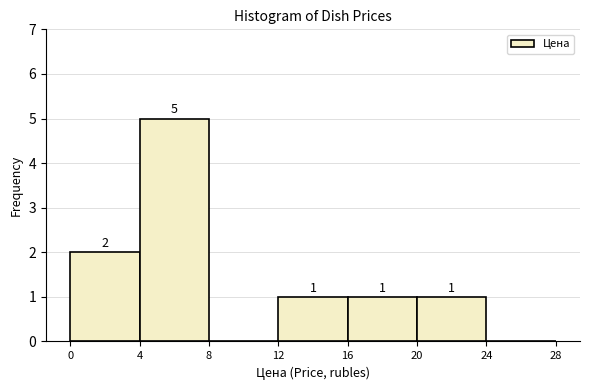

Over which range of the x-axis is the bar tallest?

4 to 8